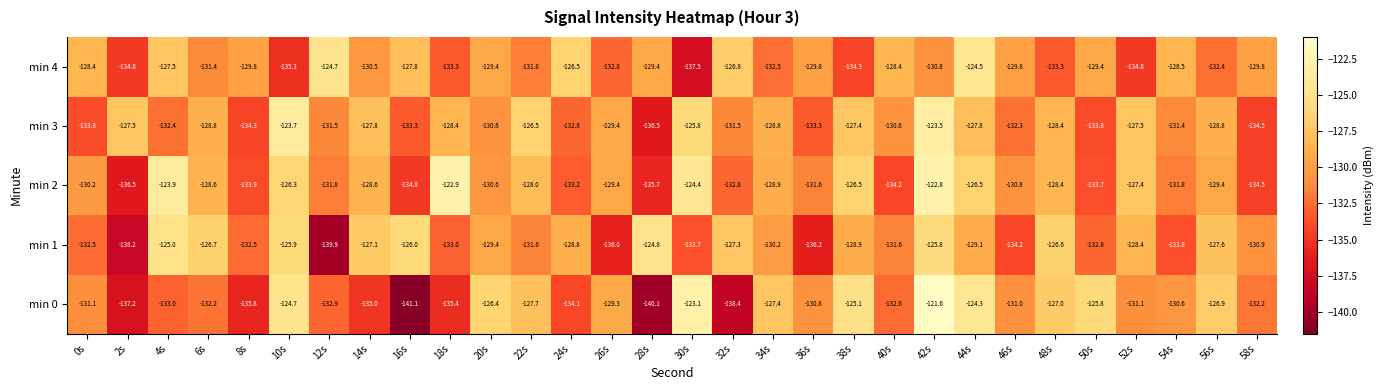

What is the approximate value of min 4 at 24s?

-126.5